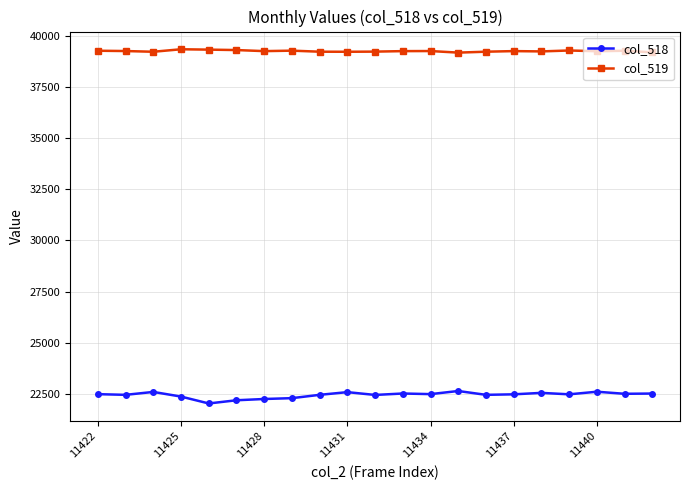

What is the value of the col_519 point at the 21st from the left?

39185